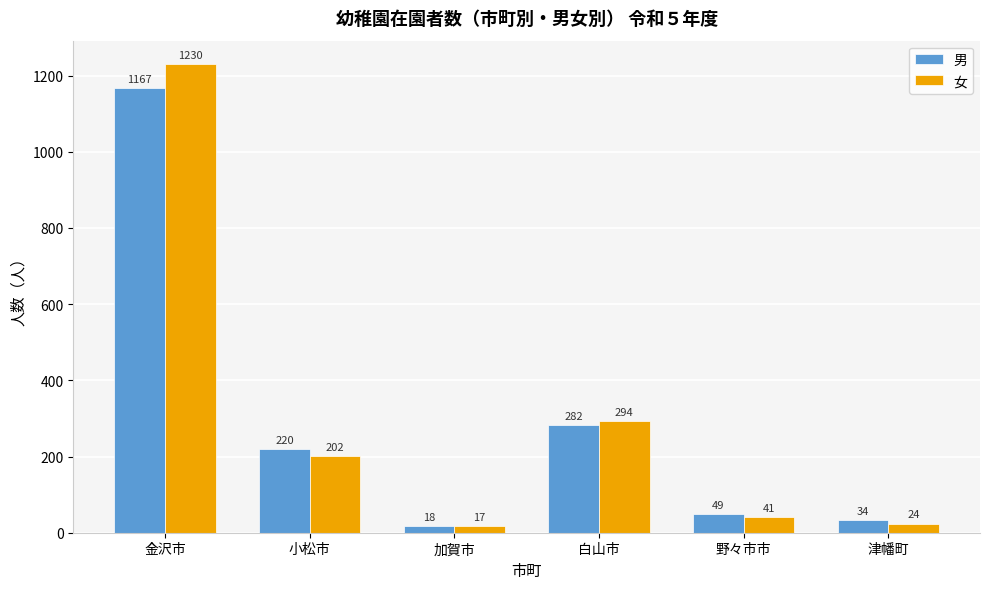

What is the average value of the 女 series?

301